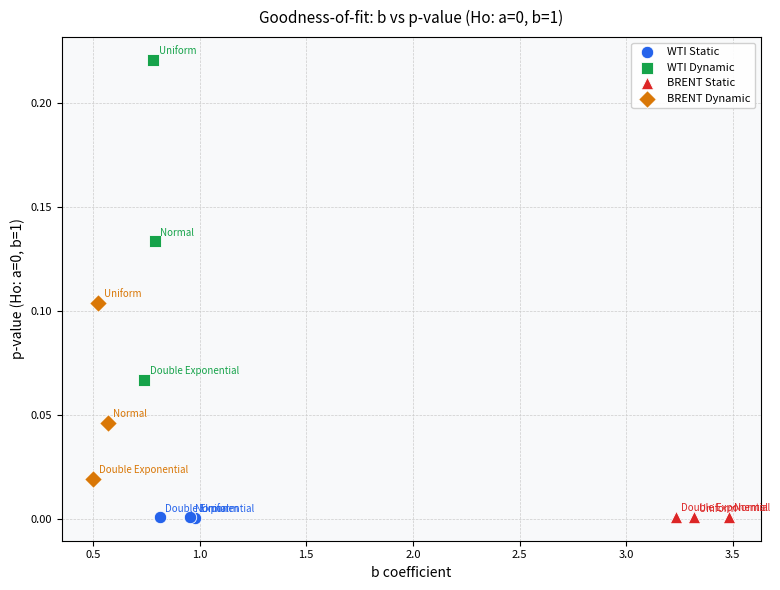

Which series contains the highest Y value?

WTI Dynamic